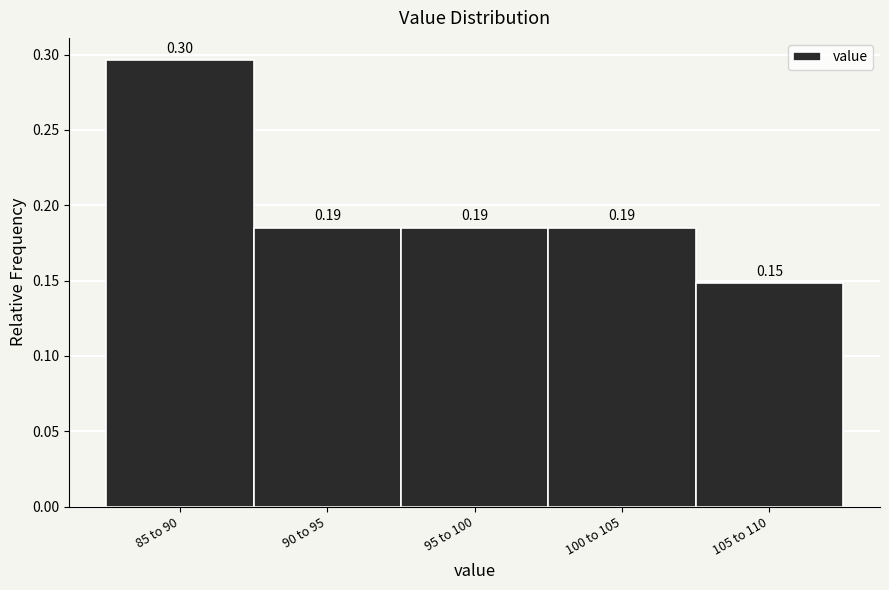

What is the sum of all values?

1.0